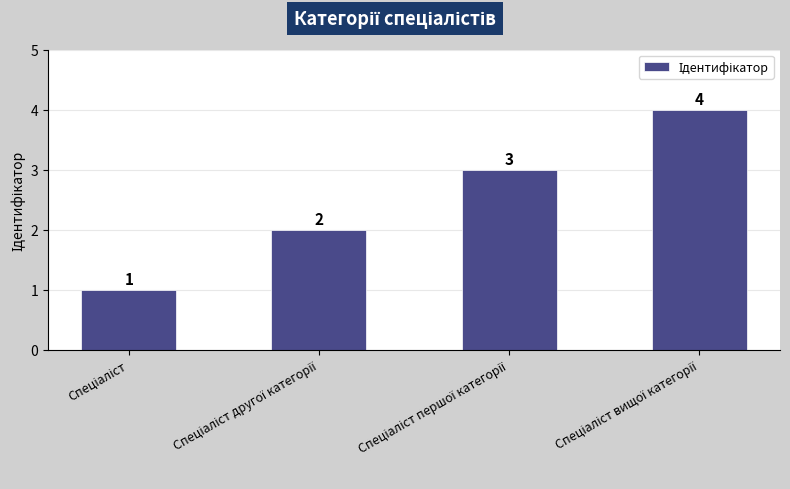

How many data points are less than 3?

2